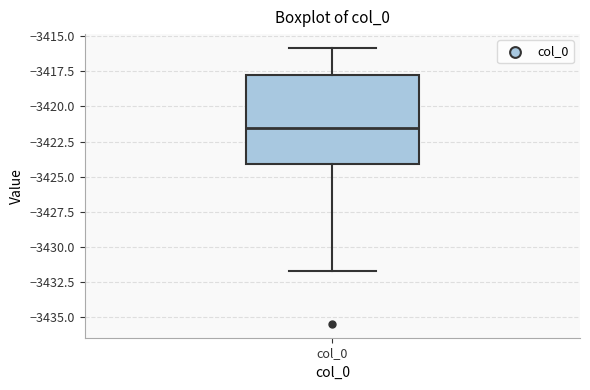

Transcribe this box plot: give where the median line is, the range the box spans, and where the two whiskers end, as read against the y-axis. The values are not printed on the chart, so give them approximately, as read against the axis.

median -3421.5, box -3424.0 to -3418.0, whiskers -3431.5 to -3416.0